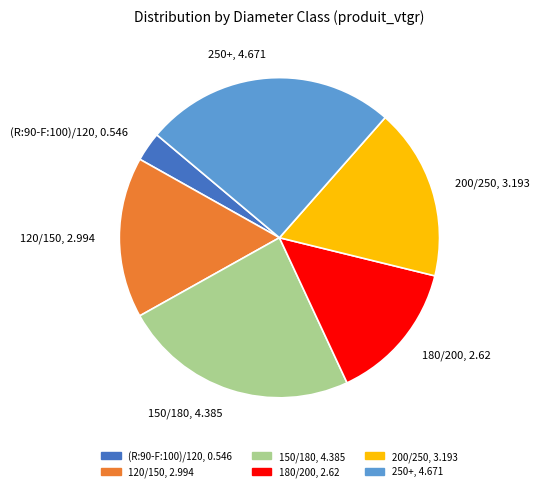

Is it true that (R:90-F:100)/120, 0.546 is 3% of the pie?

True